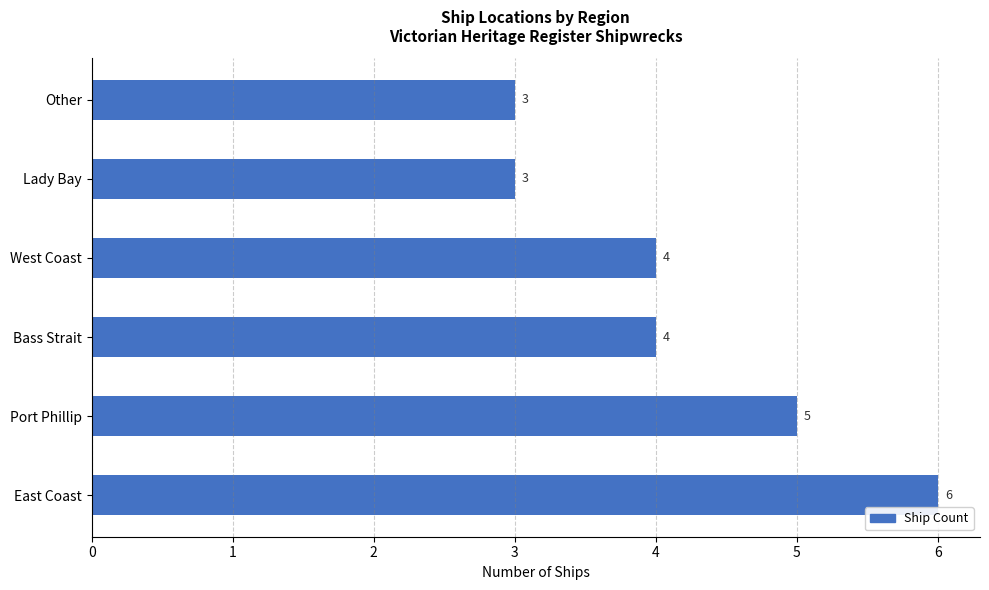

Does the chart contain stacked bars?

No